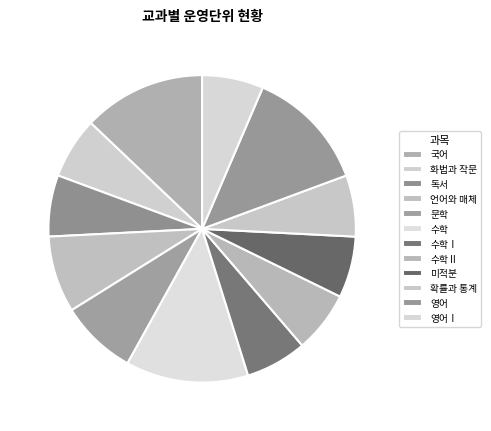

What is the largest slice in the pie chart?

국어